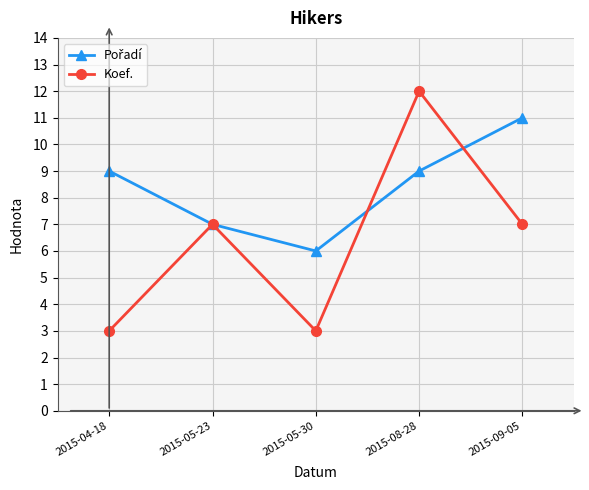

What is the difference between the maximum and minimum values in the Koef. series?

9